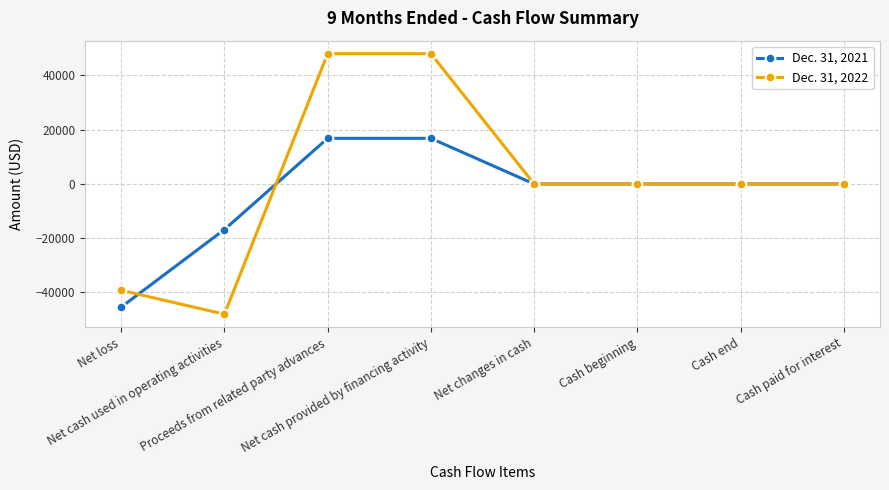

True or false: Dec. 31, 2021 has more than 2 points higher than both neighbors.

False